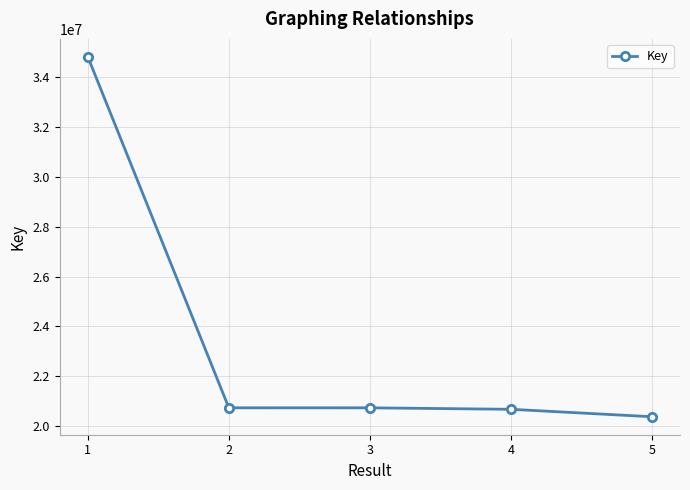

The value at 1 is 12371641. True or false?

False